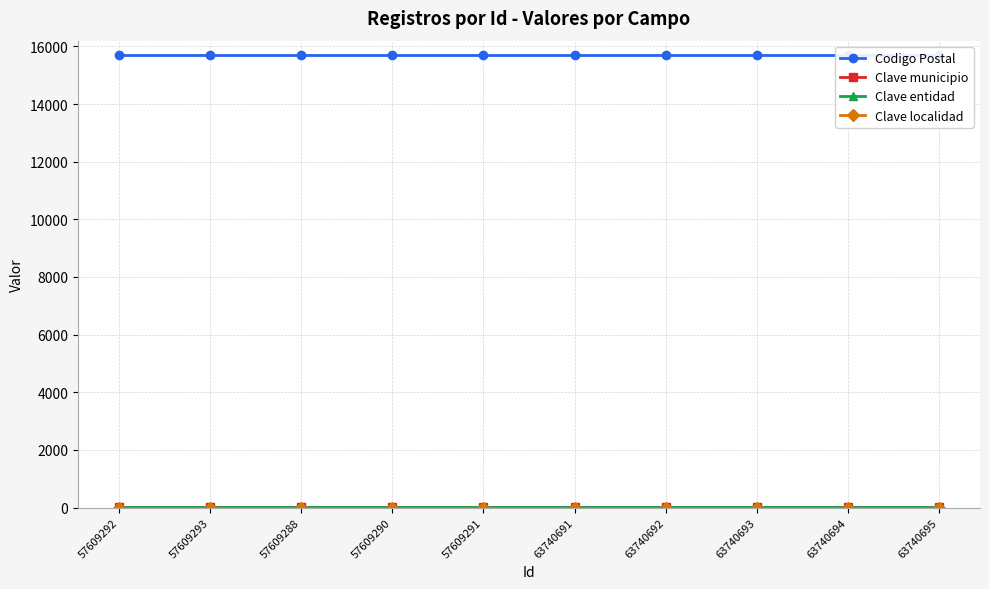

Is it true that Clave localidad equals 0 at 63740695?

False